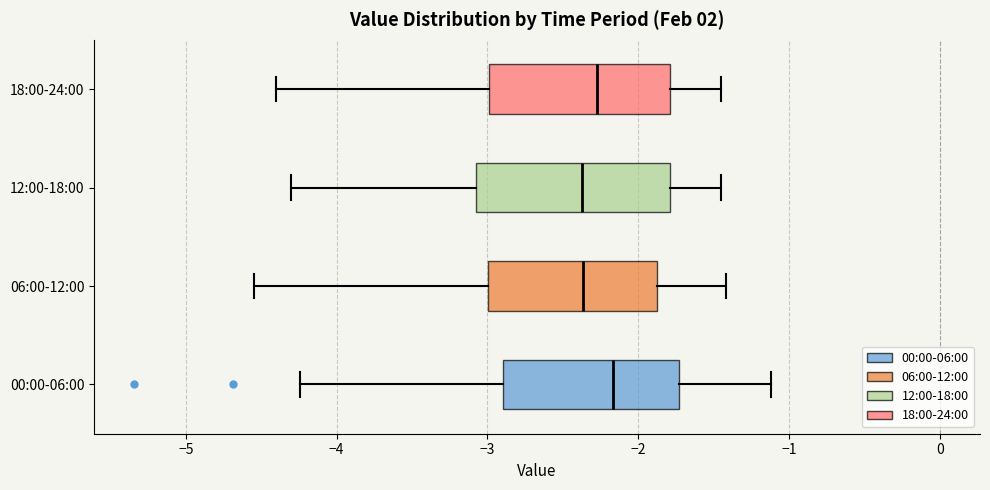

Reading bottom to top, read every box against the x-axis: the position of its median line, the range the box covers, and the ends of its whiskers. The values are not printed on the chart, so give them approximately, as read against the axis.

00:00-06:00: median -2.2, box -2.9 to -1.7, whiskers -4.2 to -1.1
06:00-12:00: median -2.4, box -3.0 to -1.9, whiskers -4.5 to -1.4
12:00-18:00: median -2.4, box -3.1 to -1.8, whiskers -4.3 to -1.4
18:00-24:00: median -2.3, box -3.0 to -1.8, whiskers -4.4 to -1.4